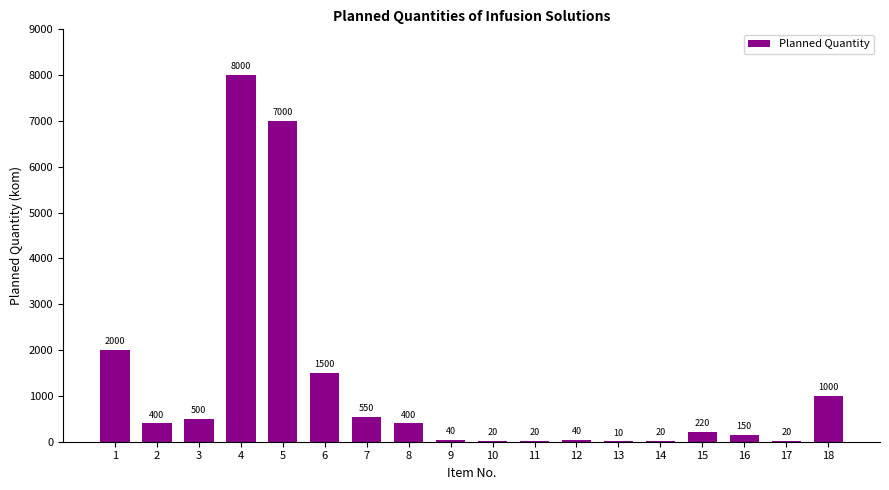

At which label does the data first exceed 400?

1